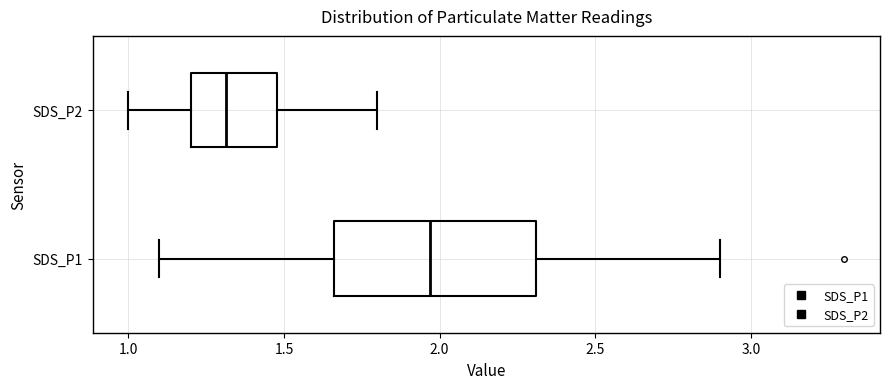

Reading bottom to top, transcribe this box plot: for each box, give where its median line is, the range the box spans, and where its two whiskers end, as read against the x-axis. The values are not printed on the chart, so give them approximately, as read against the axis.

SDS_P1: median 1.95, box 1.65 to 2.30, whiskers 1.10 to 2.90
SDS_P2: median 1.30, box 1.20 to 1.50, whiskers 1.00 to 1.80